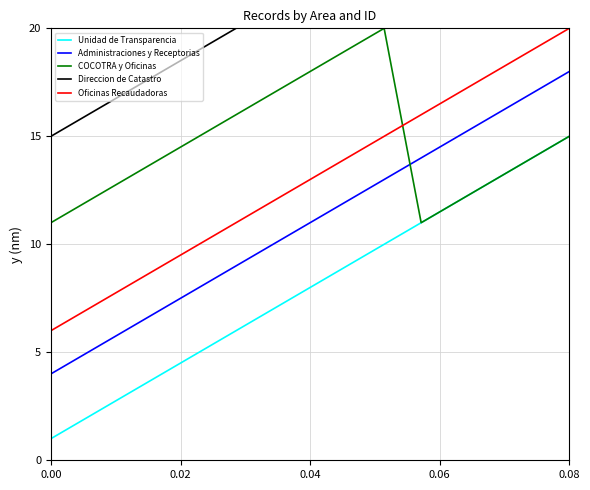

True or false: Unidad de Transparencia and Oficinas Recaudadoras intersect in this chart.

False